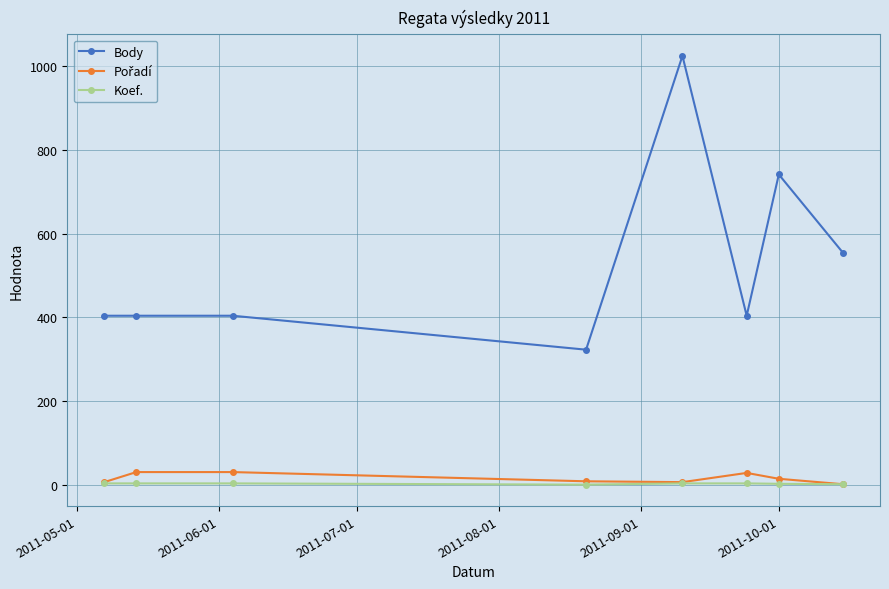

How many values in the Body series are below 404?

1